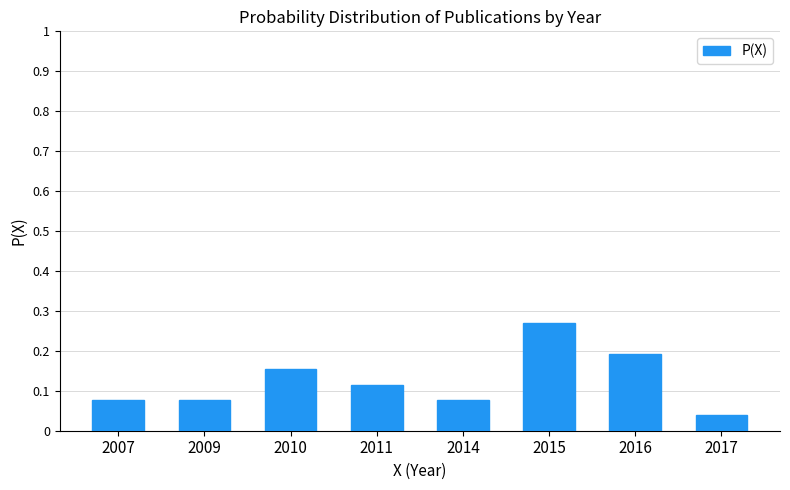

Which label corresponds to the smallest value in the chart?

2017